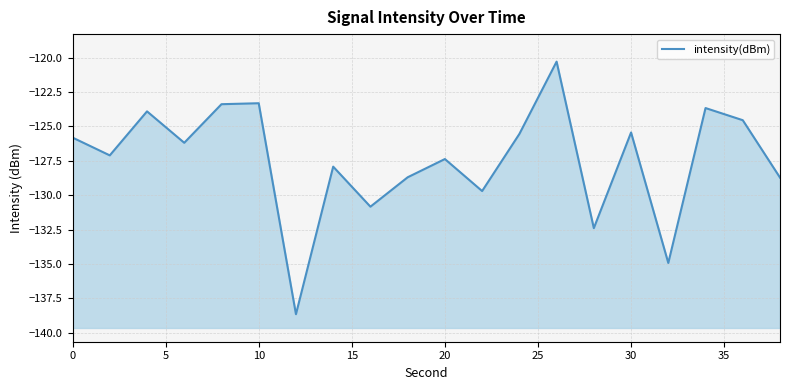

What is the greatest value displayed?

-120.3